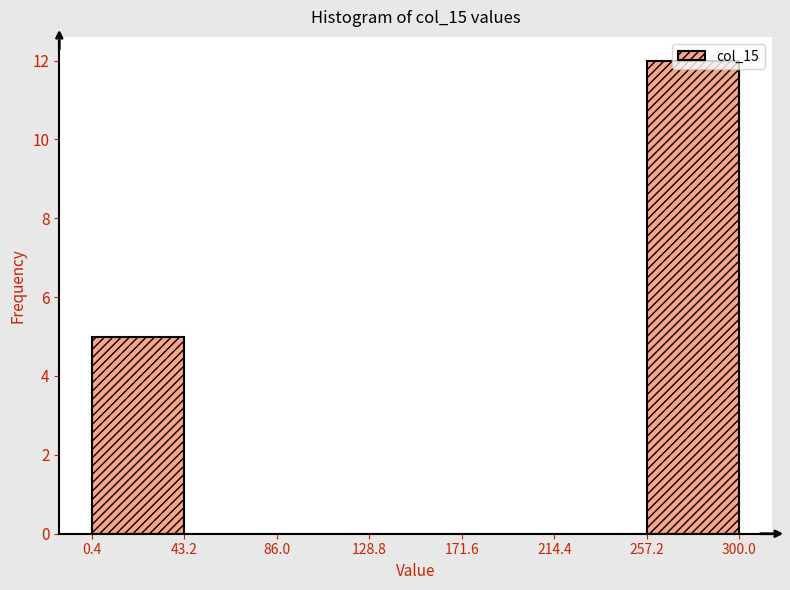

Over which range of the x-axis is the bar tallest?

257.2 to 300.0